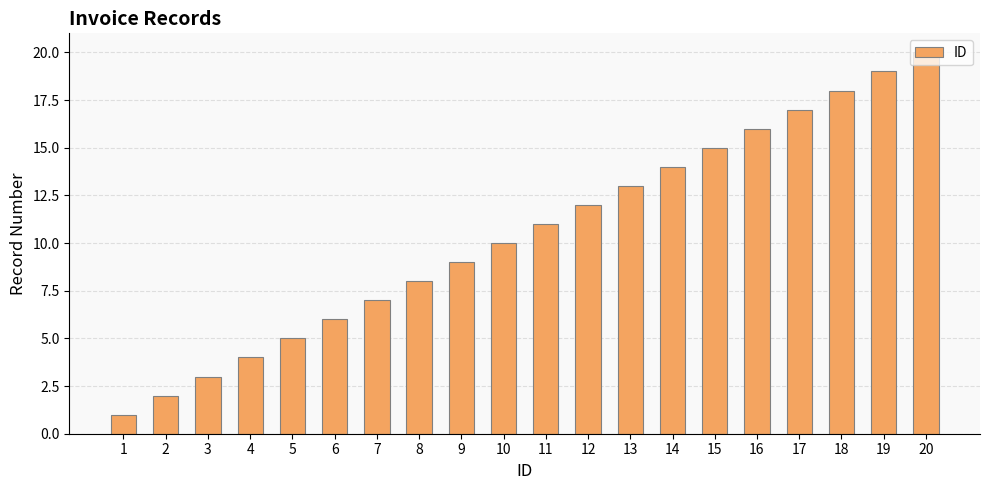

Between 11 and 1, which is larger?

11